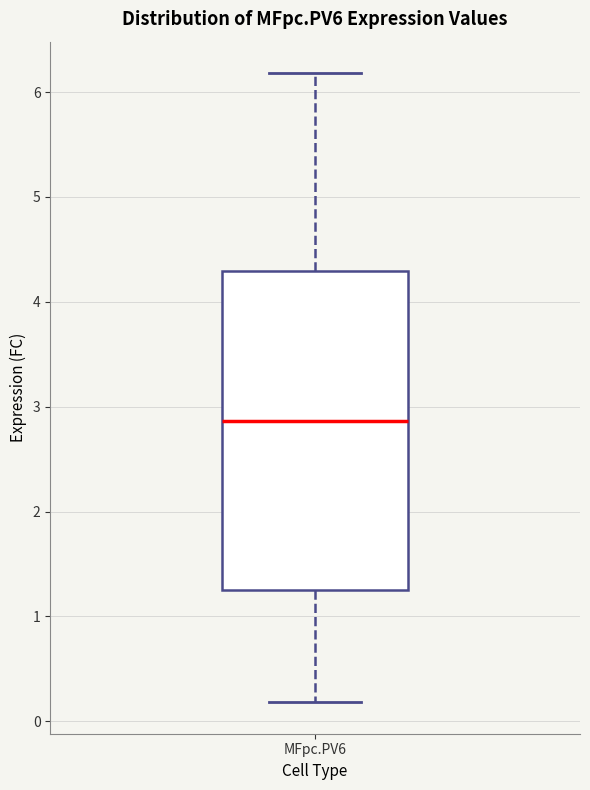

Transcribe this box plot: give where the median line is, the range the box spans, and where the two whiskers end, as read against the y-axis. The values are not printed on the chart, so give them approximately, as read against the axis.

median 2.9, box 1.2 to 4.3, whiskers 0.2 to 6.2